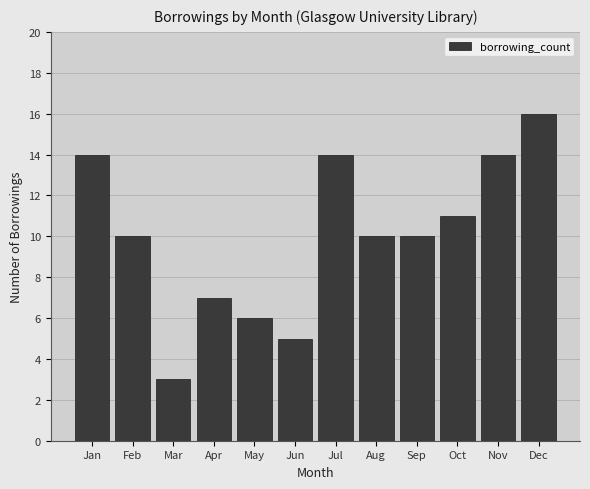

Reading left to right, what are all the values shown in this chart?

Jan=14	Feb=10	Mar=3	Apr=7	May=6	Jun=5	Jul=14	Aug=10	Sep=10	Oct=11	Nov=14	Dec=16